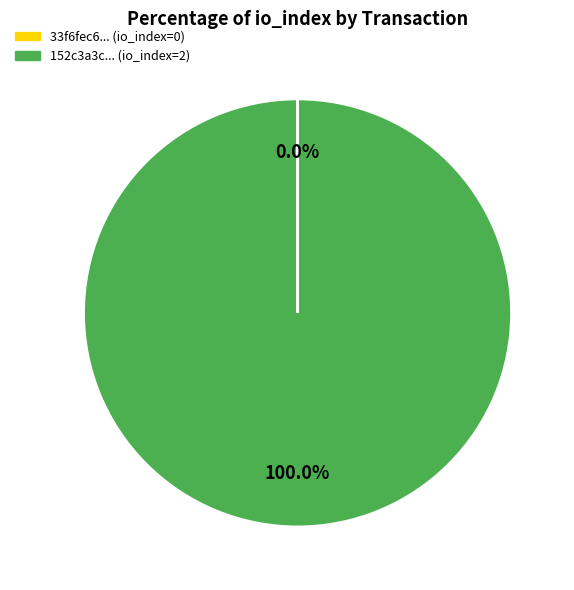

Is there any slice that represents more than half of the pie?

Yes